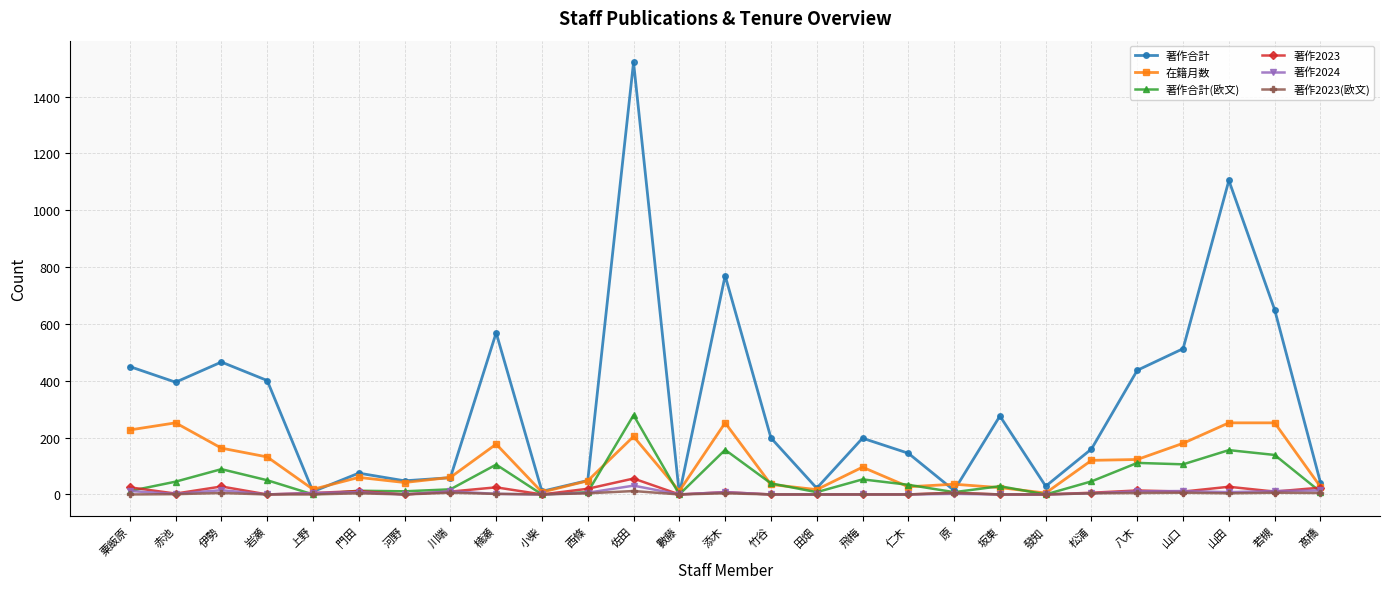

What is the difference between the maximum and minimum values in the 在籍月数 series?

247